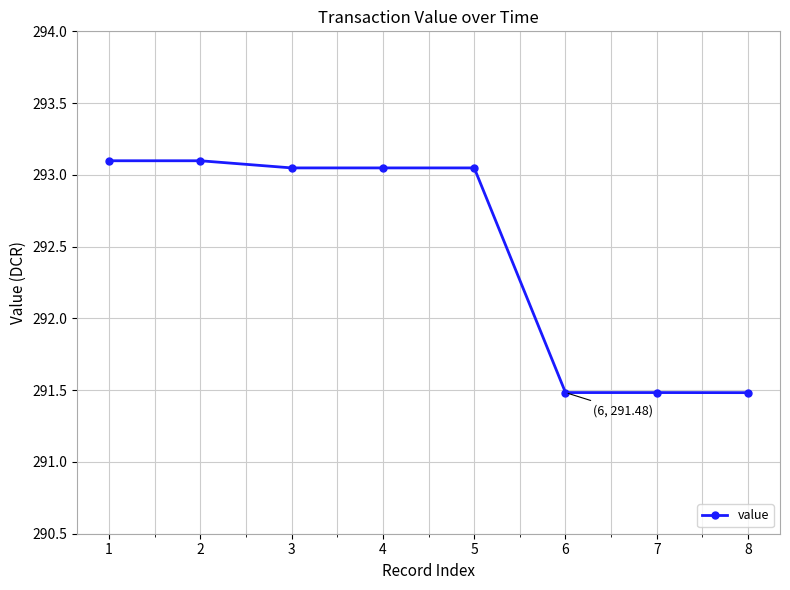

What is the smallest value displayed?

291.5